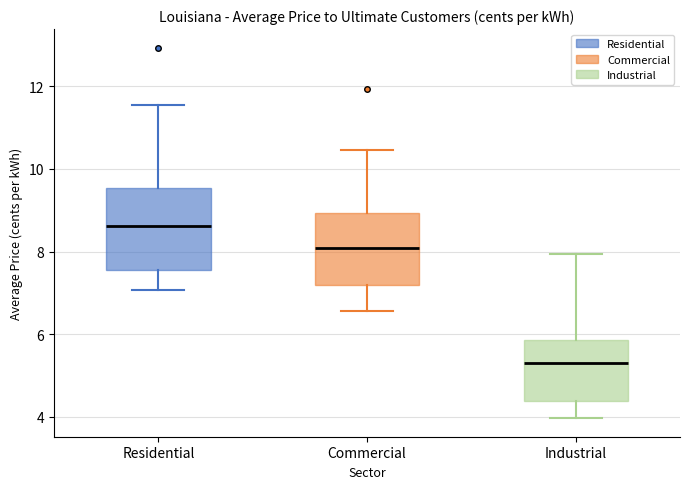

Reading left to right, read every box against the y-axis: the position of its median line, the range the box covers, and the ends of its whiskers. The values are not printed on the chart, so give them approximately, as read against the axis.

Residential: median 8.6, box 7.6 to 9.6, whiskers 7.0 to 11.6
Commercial: median 8.0, box 7.2 to 9.0, whiskers 6.6 to 10.4
Industrial: median 5.4, box 4.4 to 5.8, whiskers 4.0 to 8.0